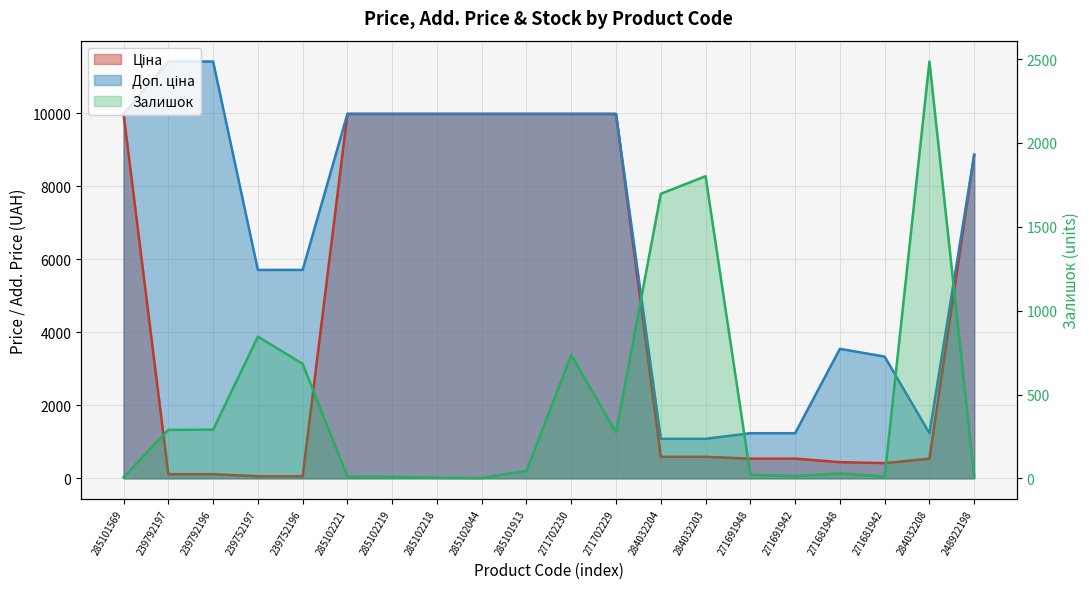

Reading right to left, extract all data points from this chart.

Ціна: 248922198=8856.7	284032208=539.0	271681942=416.6	271681948=443.1	271691942=539.0	271691948=539.0	284032203=589.9	284032204=589.9	271702229=9975.0	271702230=9975.0	285101913=9975.0	285102044=9975.0	285102218=9975.0	285102219=9975.0	285102221=9975.0	239752196=57.0	239752197=57.0	239792196=114.1	239792197=114.1	285101569=9975.0
Доп. ціна: 248922198=8856.7	284032208=1235.4	271681942=3332.5	271681948=3545.0	271691942=1235.4	271691948=1235.4	284032203=1081.7	284032204=1081.7	271702229=9975.0	271702230=9975.0	285101913=9975.0	285102044=9975.0	285102218=9975.0	285102219=9975.0	285102221=9975.0	239752196=5705.0	239752197=5705.0	239792196=11410.0	239792197=11410.0	285101569=9975.0
Залишок: 248922198=11.0	284032208=2486.0	271681942=10.0	271681948=30.0	271691942=13.0	271691948=22.0	284032203=1802.0	284032204=1697.0	271702229=273.0	271702230=736.0	285101913=45.0	285102044=1.0	285102218=3.0	285102219=9.0	285102221=11.0	239752196=683.0	239752197=845.0	239792196=290.0	239792197=289.0	285101569=7.0